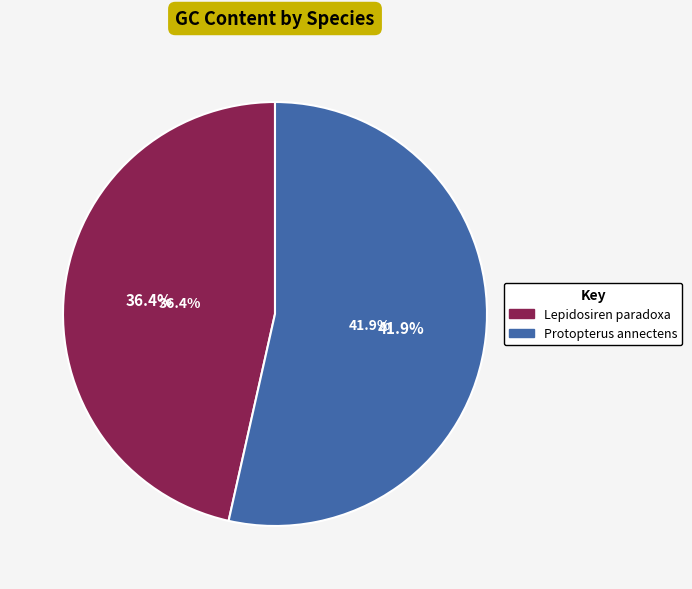

Which category has the biggest portion of the pie?

Protopterus annectens